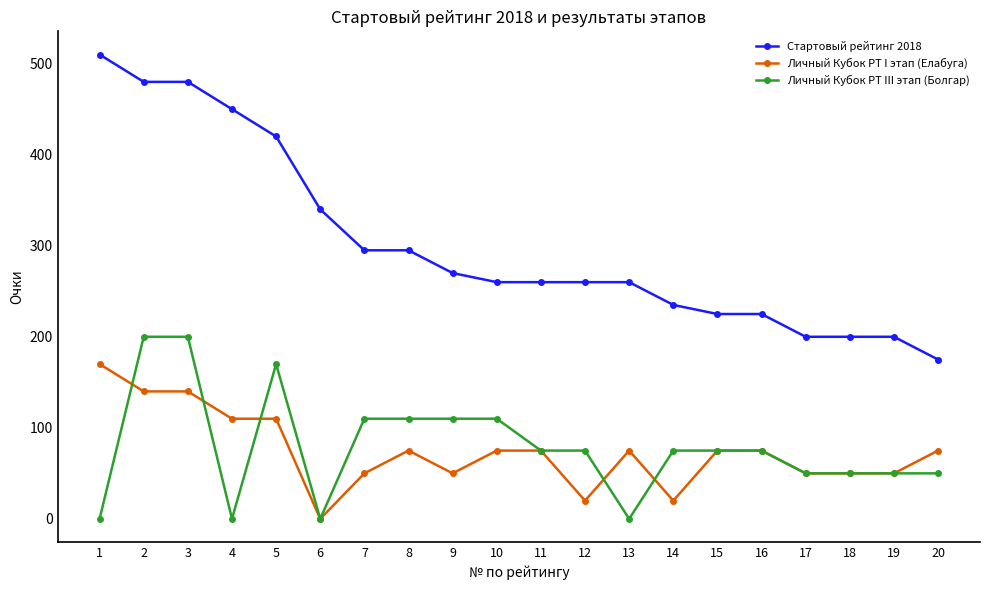

True or false: Стартовый рейтинг 2018 and Личный Кубок РТ I этап (Елабуга) cross at least once.

False